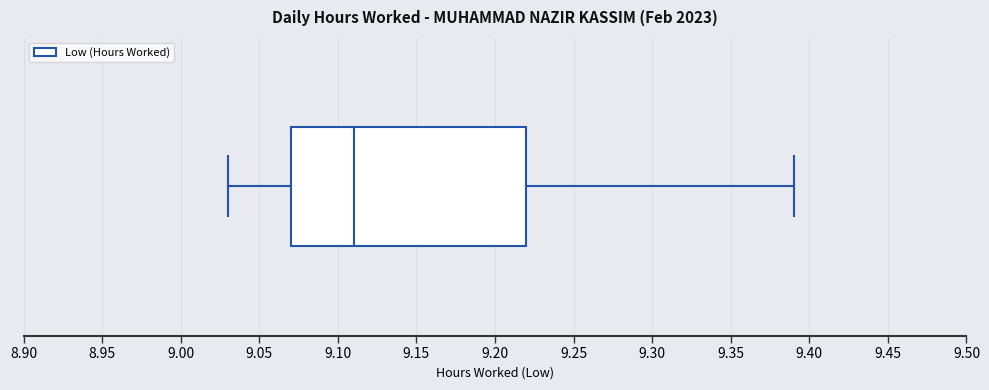

Read this box plot against the x-axis: the position of the median line, the range covered by the box, and the ends of both whiskers. The values are not printed on the chart, so give them approximately, as read against the axis.

median 9.11, box 9.07 to 9.22, whiskers 9.03 to 9.39